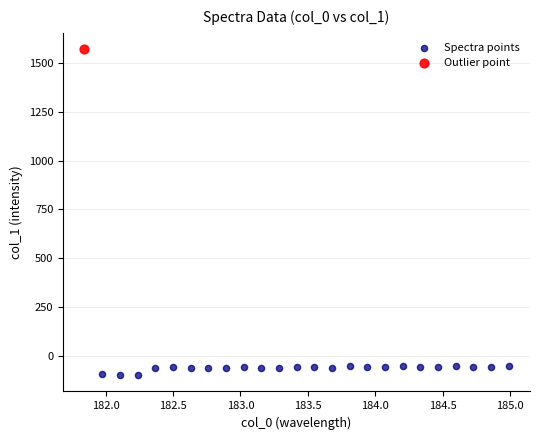

What are all the series names shown in the legend?

Spectra points, Outlier point